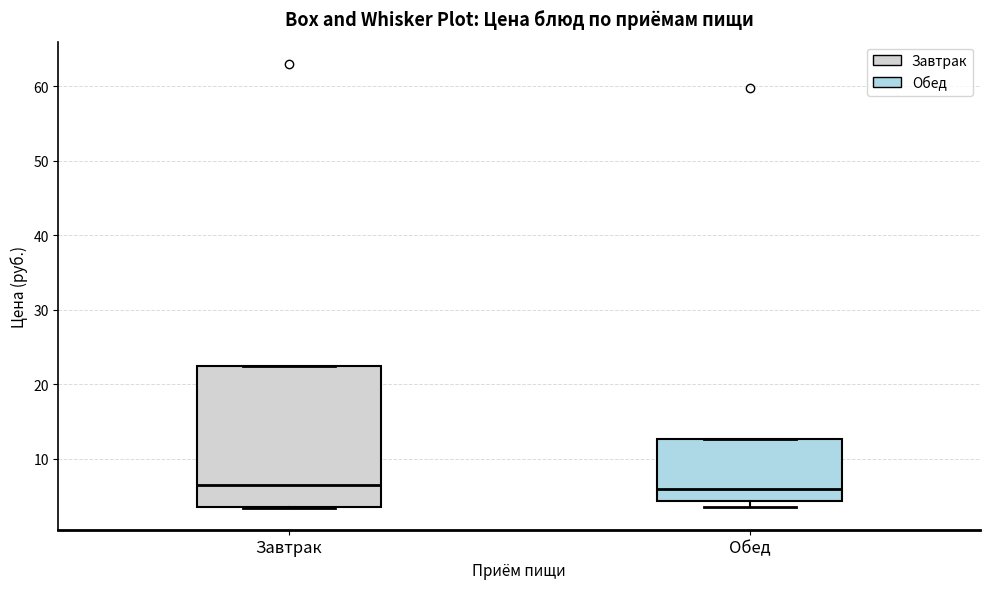

Where is the upper edge of the box for Обед on the y-axis? The values are not printed on the chart, so give them approximately, as read against the axis.

13